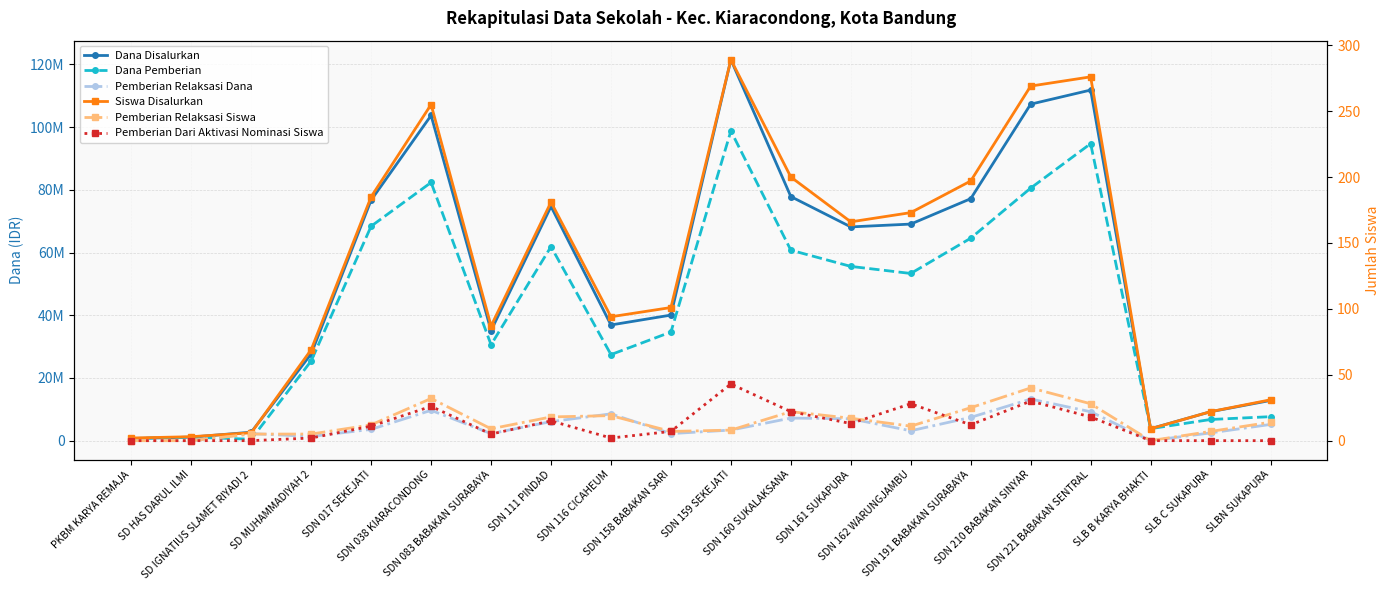

Which has a higher value, SDN 191 BABAKAN SURABAYA or SD HAS DARUL ILMI?

SDN 191 BABAKAN SURABAYA